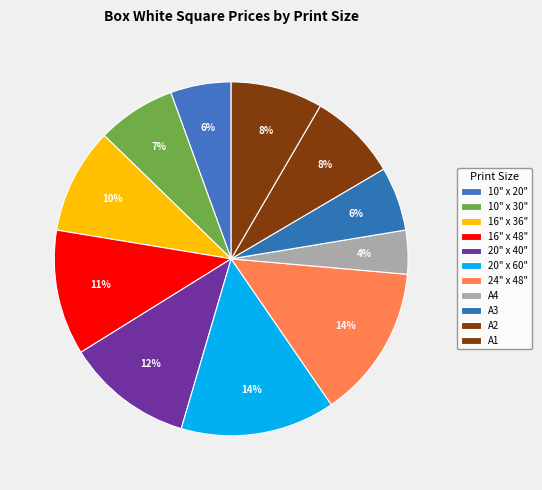

Do 16" x 48" and A3 together represent more than half of the pie?

No